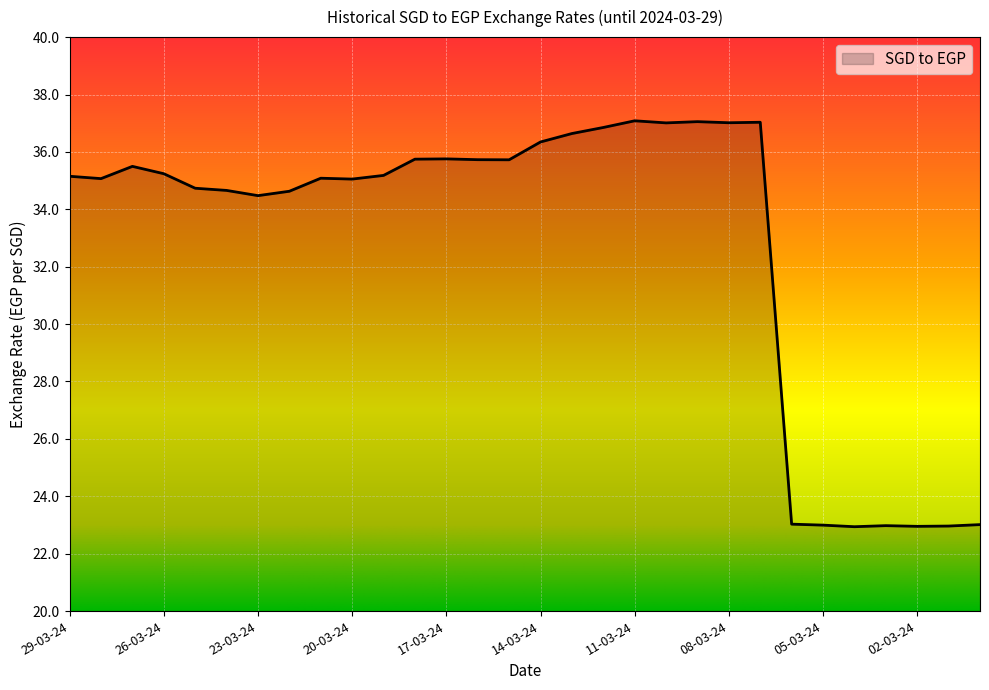

What is the difference between the maximum and minimum values?

14.1